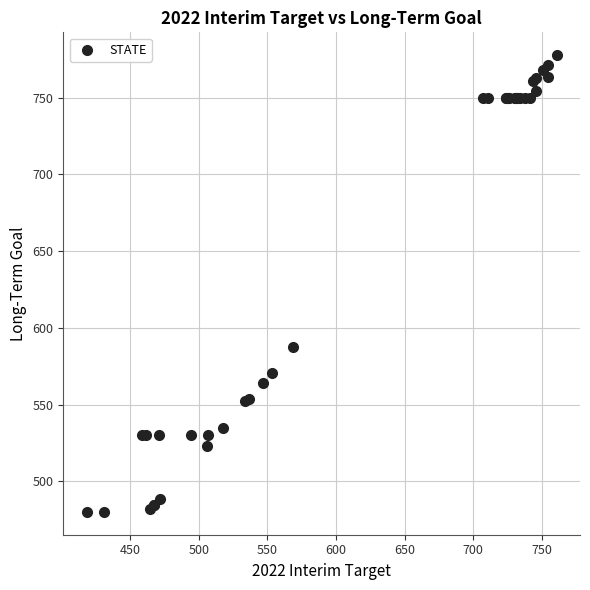

What Y value in the scatter plot is closest to 628?

587.7